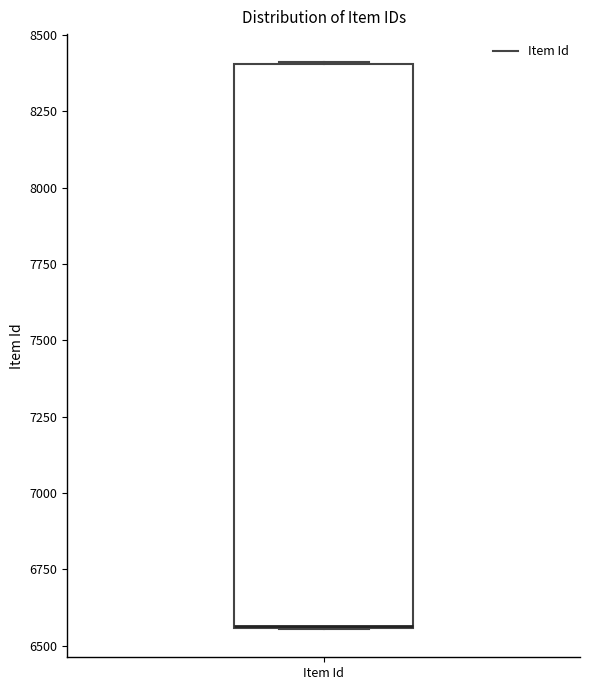

Transcribe this box plot: give where the median line is, the range the box spans, and where the two whiskers end, as read against the y-axis. The values are not printed on the chart, so give them approximately, as read against the axis.

median 6550 (drawn on the box's lower edge), box 6550 to 8400, whiskers 6550 to 8400